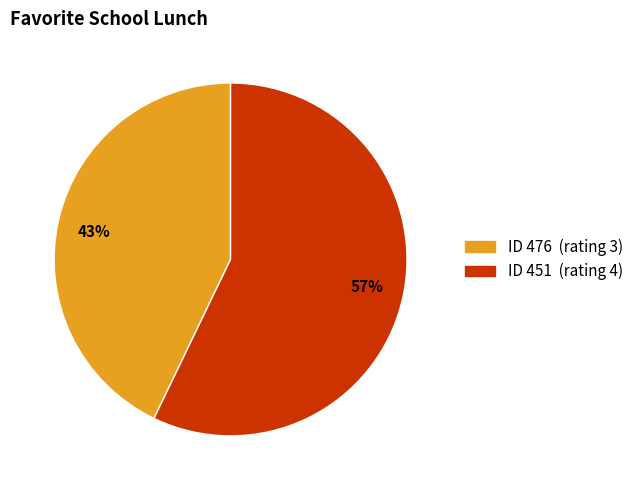

True or false: ID 476 (rating 3) accounts for 43% of the total.

True